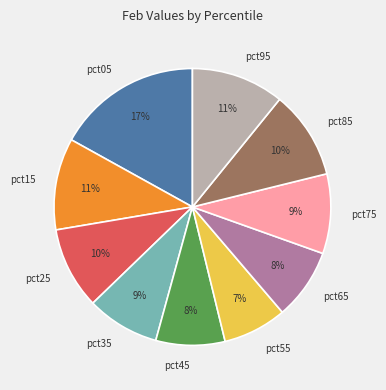

How many slices are in this pie chart?

10